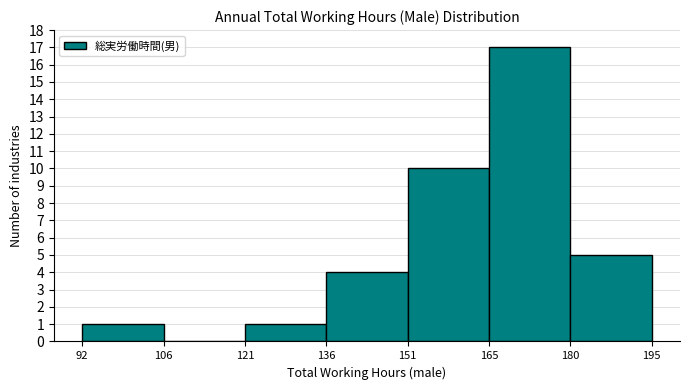

Reading left to right, list every bar in this chart as the range it spans on the x-axis followed by its height. The values are not printed on the chart, so give them approximately, as read against the axis.

92 to 106: 1
106 to 121: 0
121 to 136: 1
136 to 151: 4
151 to 165: 10
165 to 180: 17
180 to 195: 5